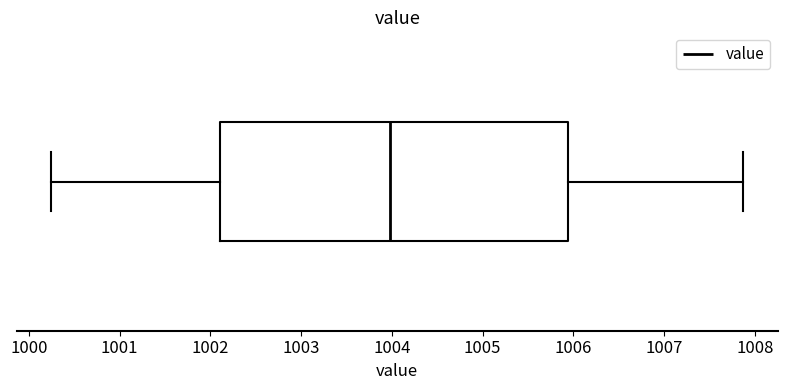

Transcribe this box plot: give where the median line is, the range the box spans, and where the two whiskers end, as read against the x-axis. The values are not printed on the chart, so give them approximately, as read against the axis.

median 1004.0, box 1002.1 to 1005.9, whiskers 1000.3 to 1007.9